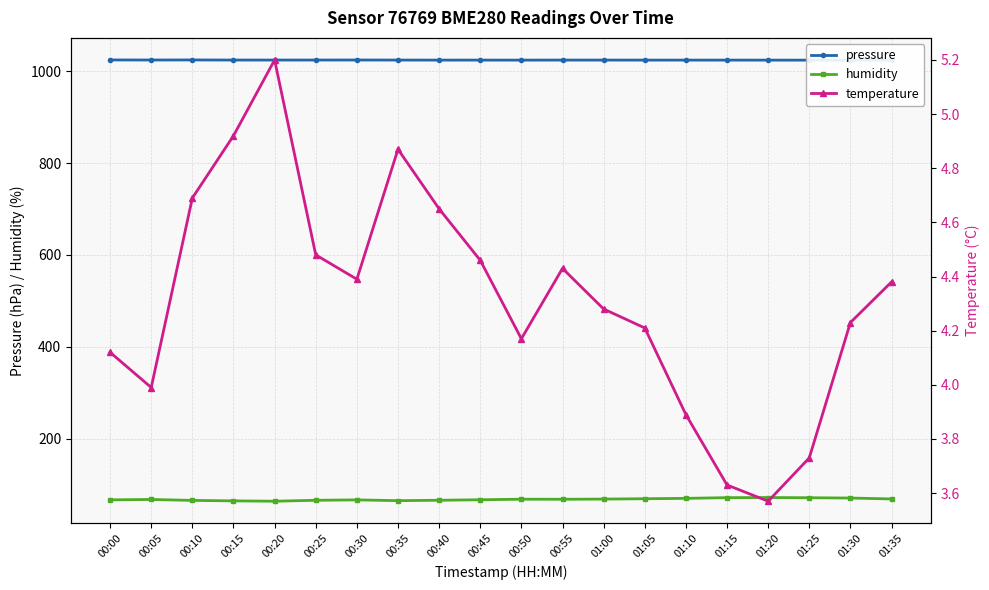

What is the difference between the highest and lowest values at 00:45?

1020.0